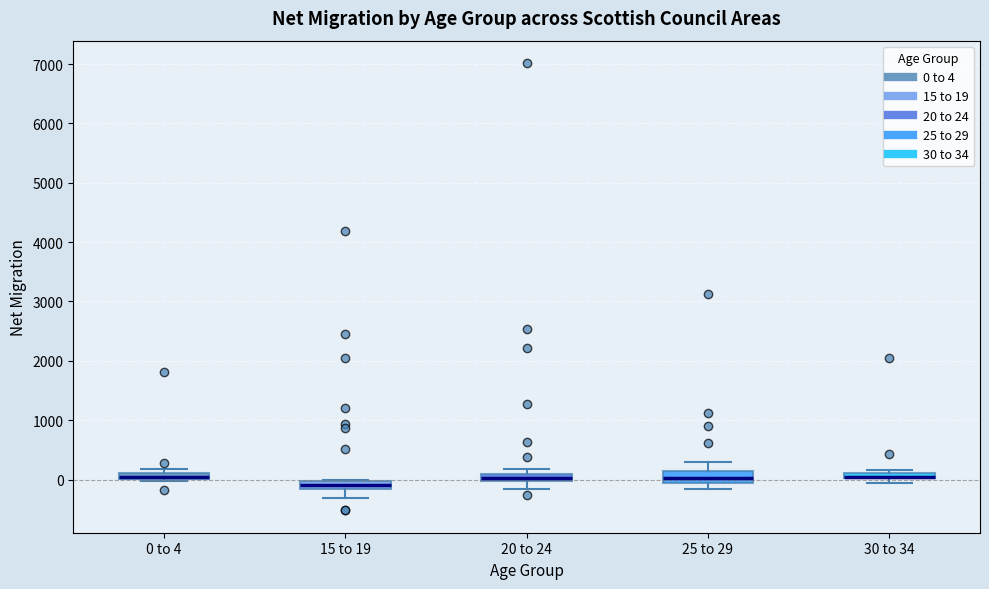

Where does the upper whisker of the box for 25 to 29 end on the y-axis? The values are not printed on the chart, so give them approximately, as read against the axis.

300